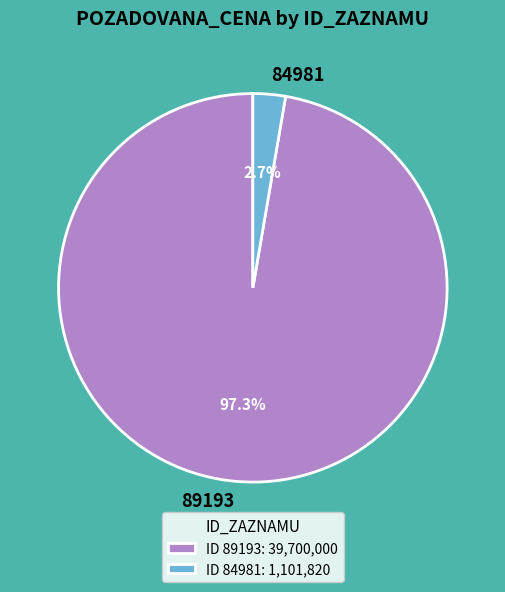

Is 89193 the majority of the pie?

Yes